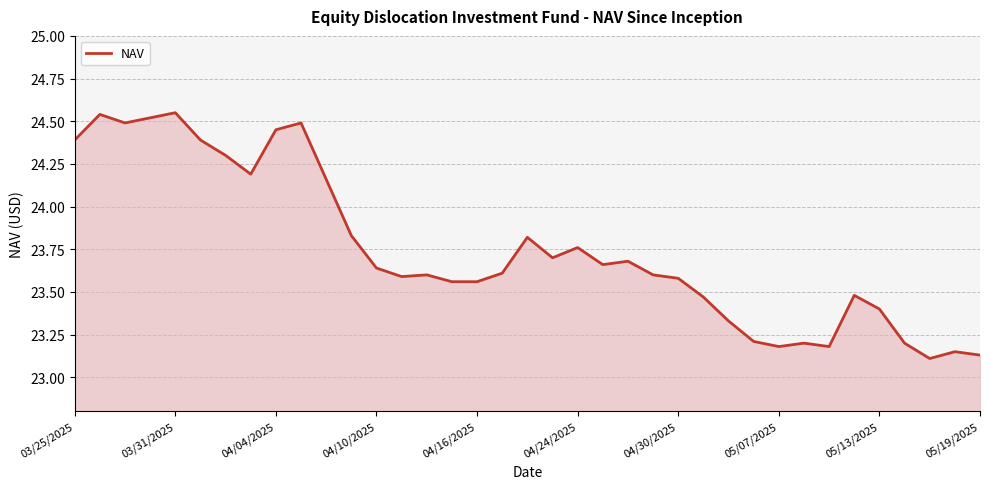

What is the difference between the maximum and minimum values?

1.4